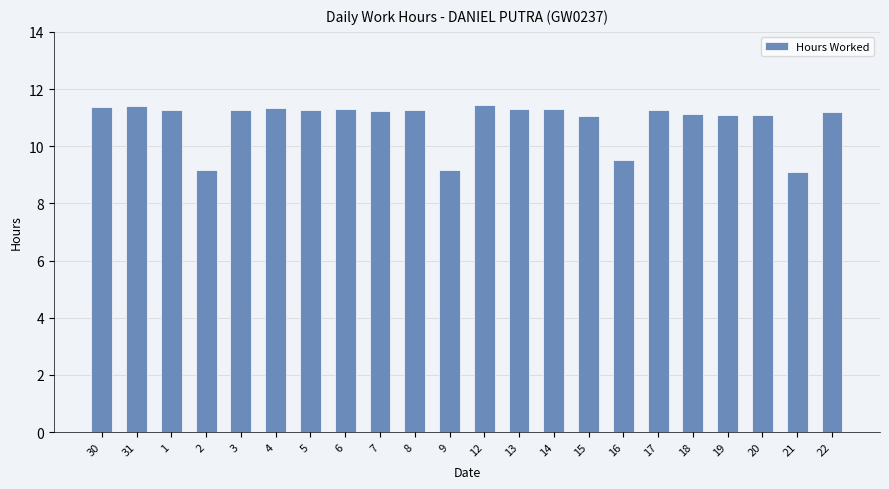

What is the sum of the values at 7 and 8?

22.5